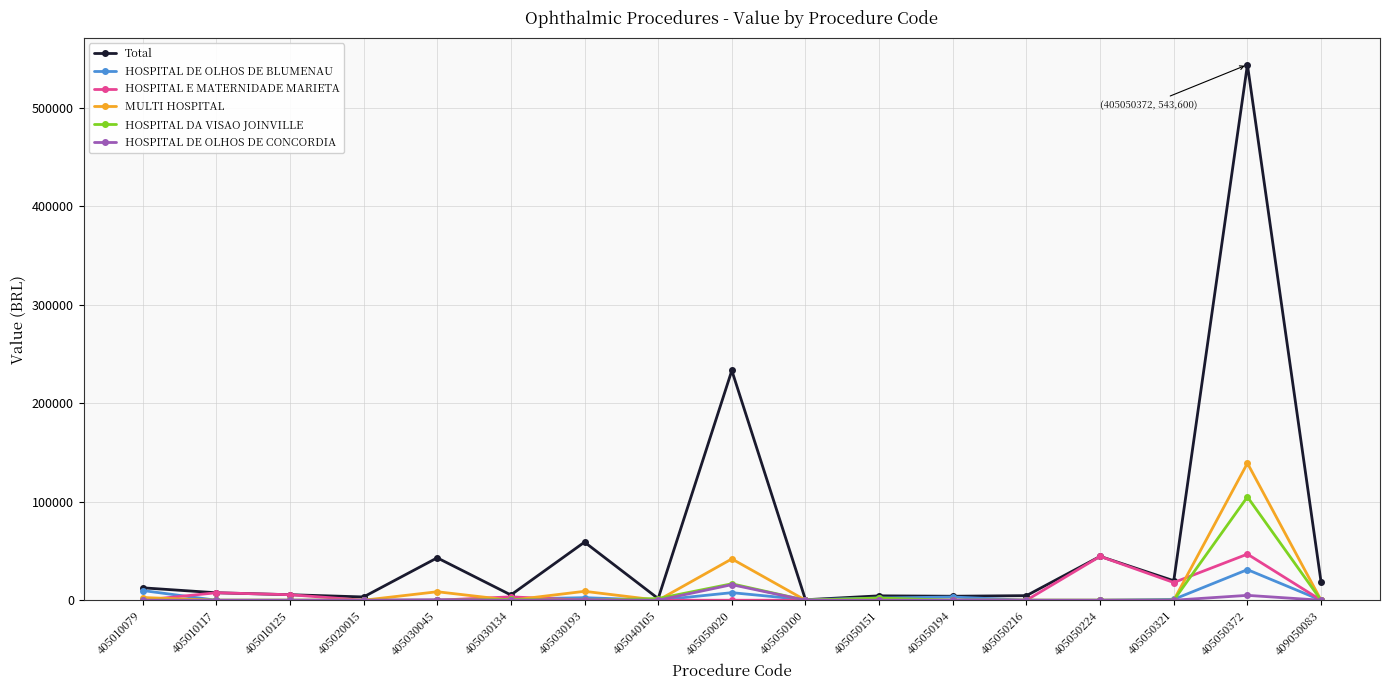

Is it true that Total equals 5335.1 at 405030134?

True